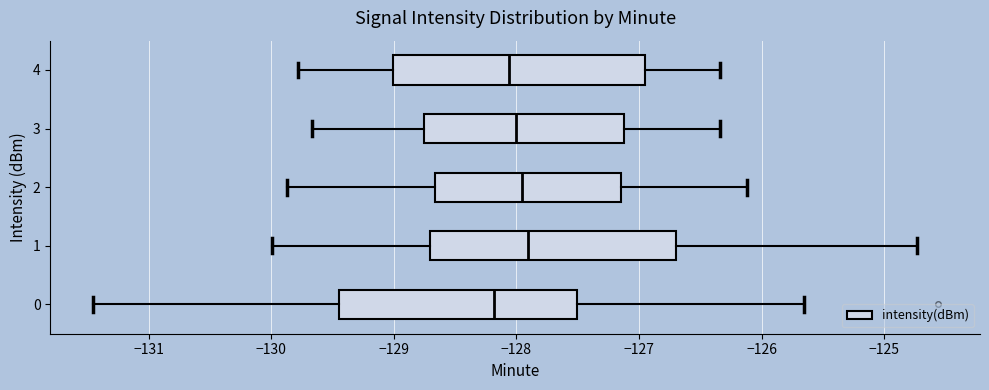

Reading bottom to top, transcribe this box plot: for each box, give where its median line is, the range the box spans, and where its two whiskers end, as read against the x-axis. The values are not printed on the chart, so give them approximately, as read against the axis.

0: median -128.2, box -129.4 to -127.5, whiskers -131.5 to -125.7
1: median -127.9, box -128.7 to -126.7, whiskers -130.0 to -124.7
2: median -127.9, box -128.7 to -127.1, whiskers -129.9 to -126.1
3: median -128.0, box -128.8 to -127.1, whiskers -129.7 to -126.3
4: median -128.1, box -129.0 to -126.9, whiskers -129.8 to -126.3